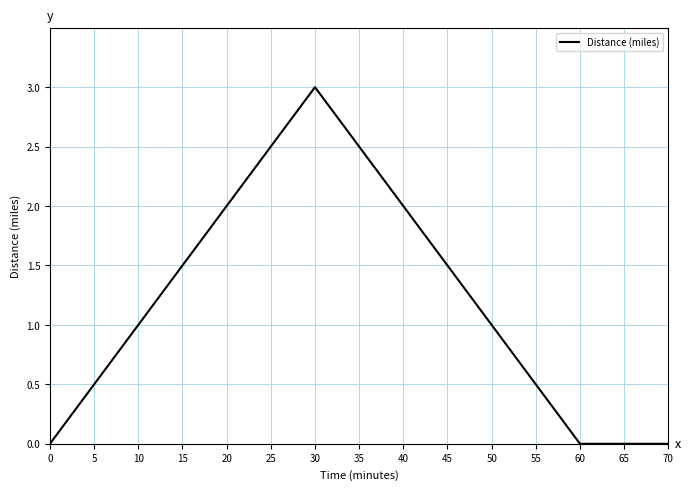

True or false: the data shows 1.0 at 60.

False